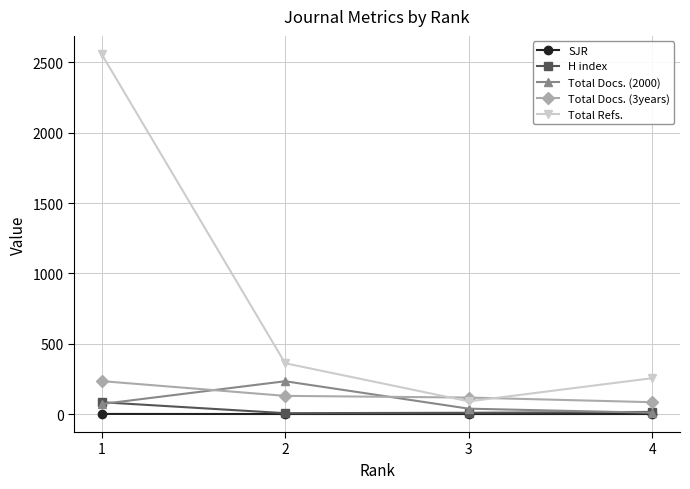

What is the sum of the Total Docs. (3years) values at 1 and 3?

351.0